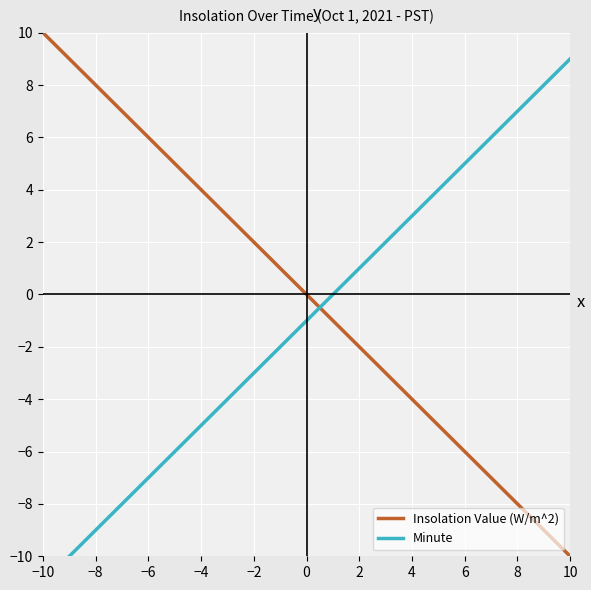

At which label does Insolation Value (W/m^2) first exceed 0?

−10